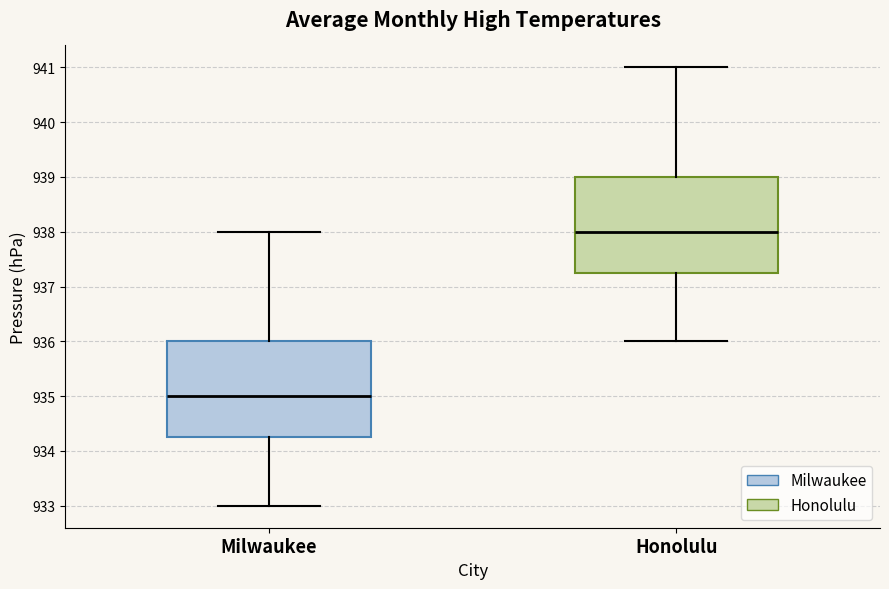

Where does the lower whisker of the box for Milwaukee end on the y-axis? The values are not printed on the chart, so give them approximately, as read against the axis.

933.0